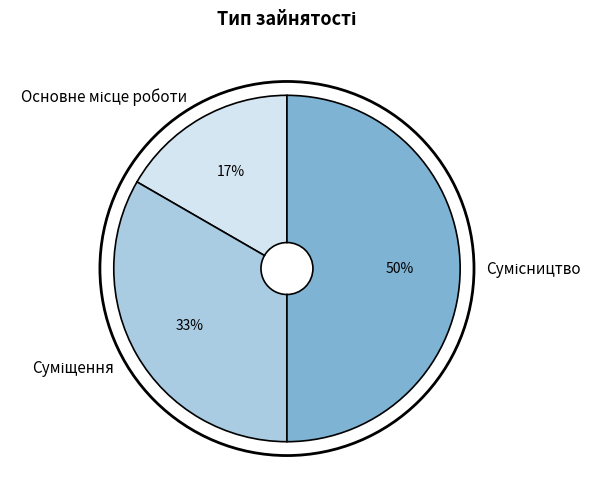

To the nearest percent, what is the average slice percentage?

33%